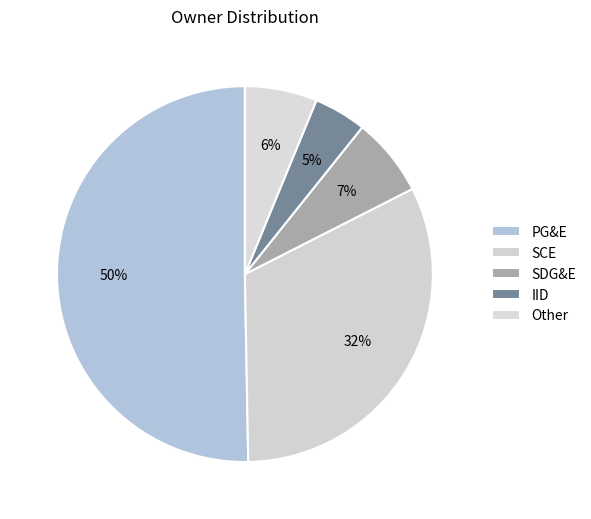

What is the majority slice?

PG&E